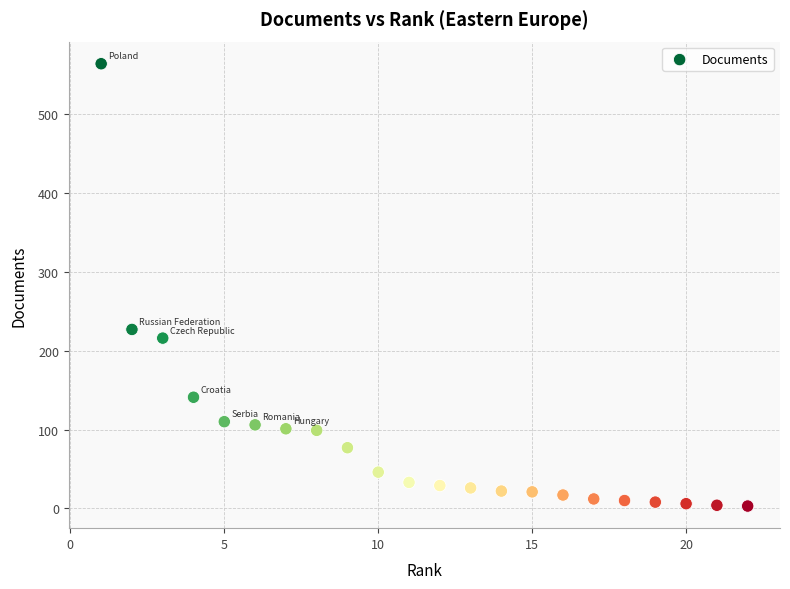

What is the range of Y values (max minus min)?

561